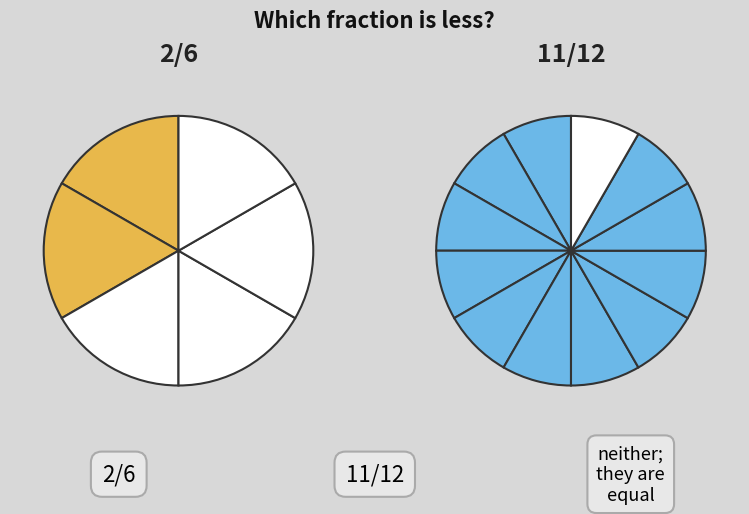

To the nearest percent, what is the average slice percentage?

50%